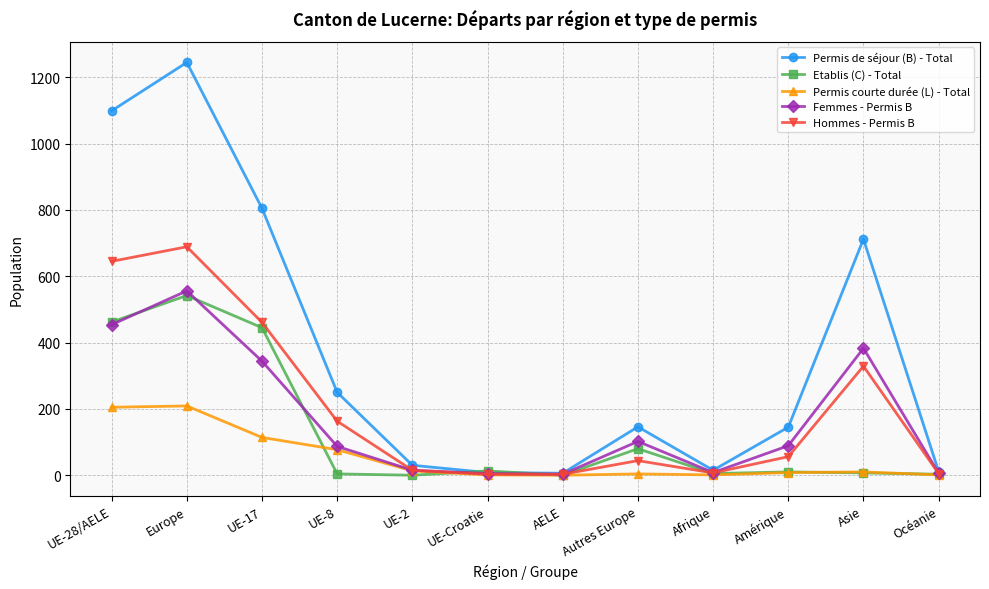

Which category has the highest value in the Etablis (C) - Total series?

Europe